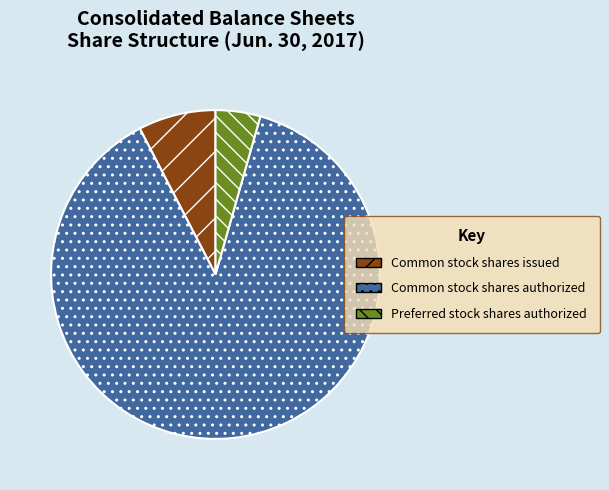

Which slice is the largest?

Common stock shares authorized